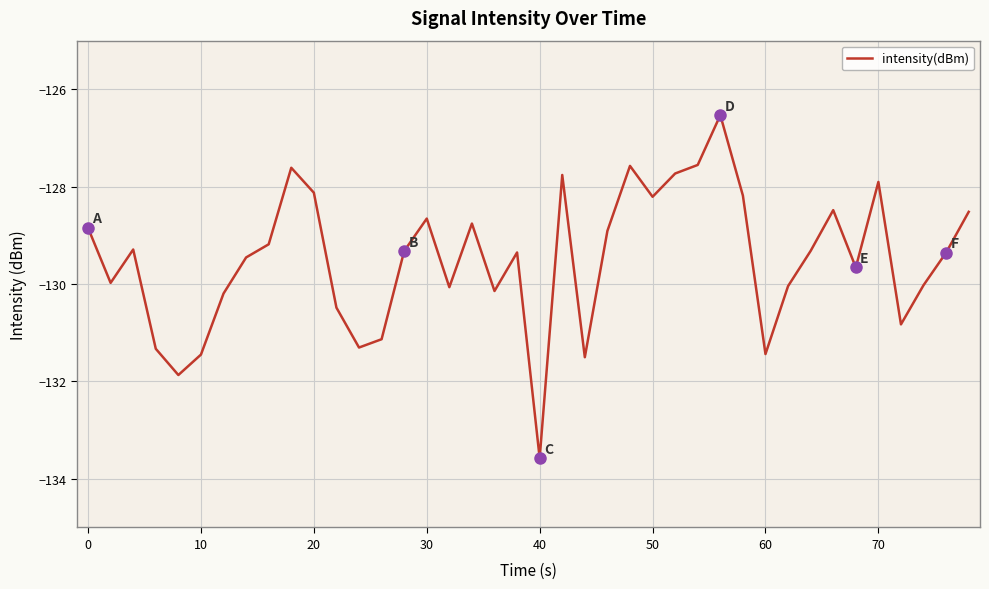

What is the difference between the maximum and minimum values?

7.0